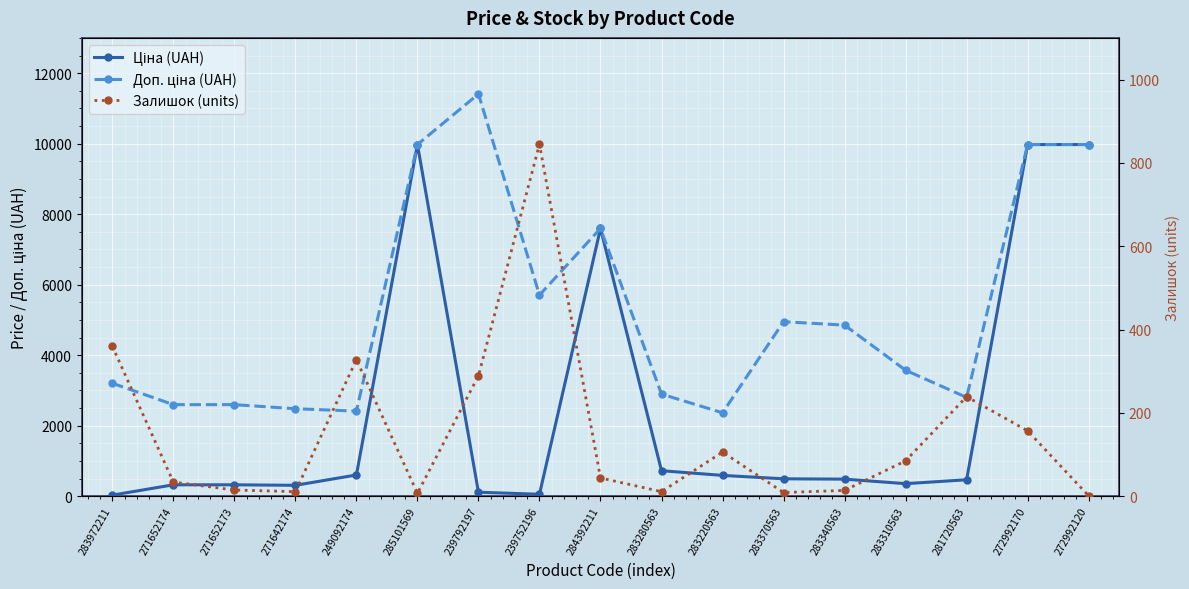

Where is Доп. ціна (UAH) nearest to the value 6888?

284392211